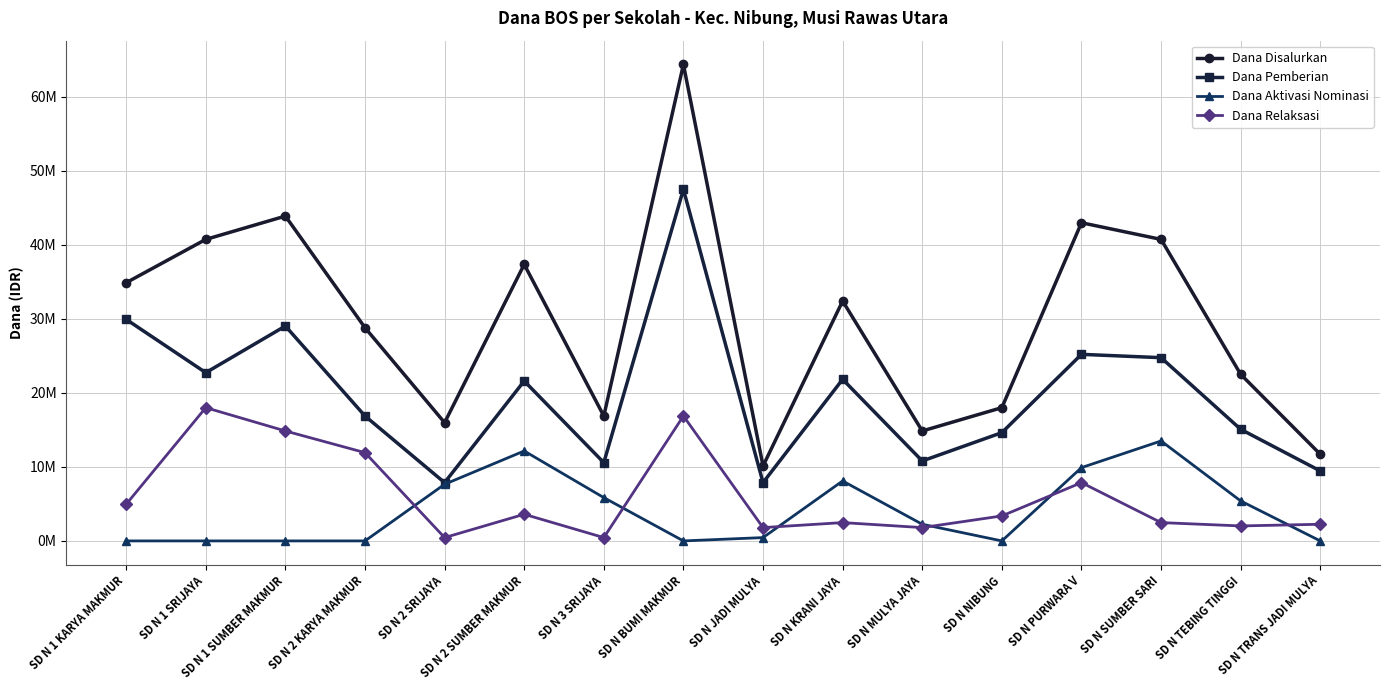

Where is Dana Relaksasi nearest to the value 9225000?

SD N PURWARA V